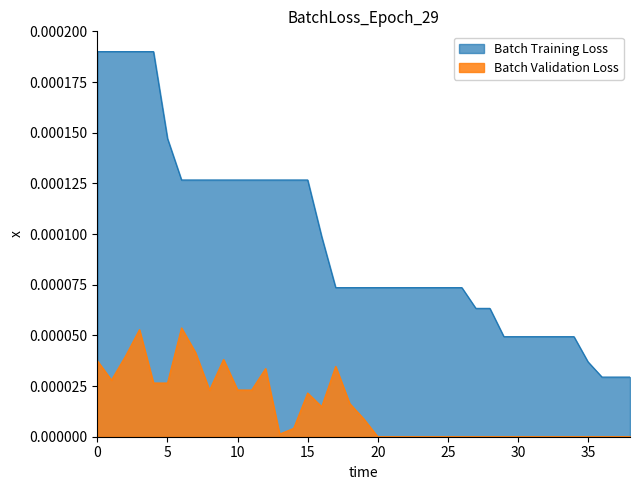

Which series has the widest spread of values?

Batch Training Loss